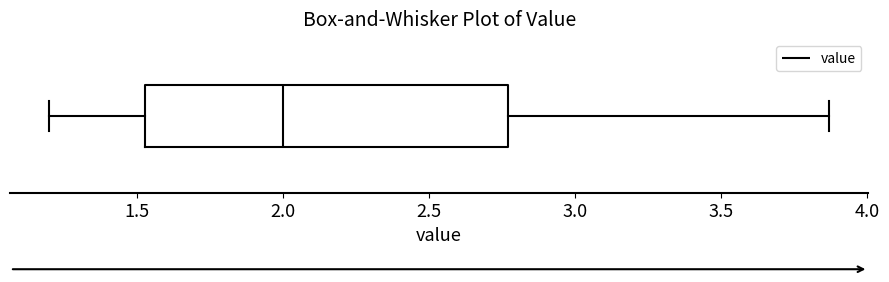

Read this box plot against the x-axis: the position of the median line, the range covered by the box, and the ends of both whiskers. The values are not printed on the chart, so give them approximately, as read against the axis.

median 2.00, box 1.55 to 2.75, whiskers 1.20 to 3.85